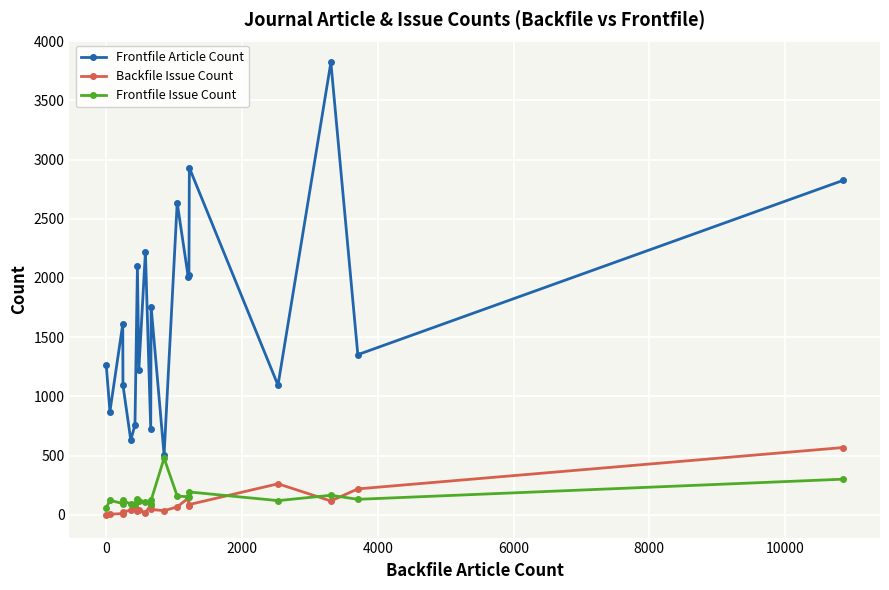

True or false: Backfile Issue Count and Frontfile Article Count cross at least once.

False